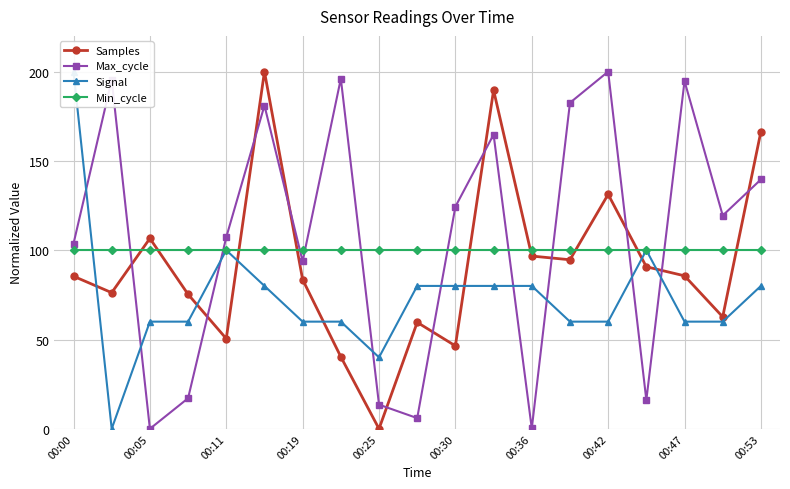

What is the highest value of the Min_cycle series?

100.0